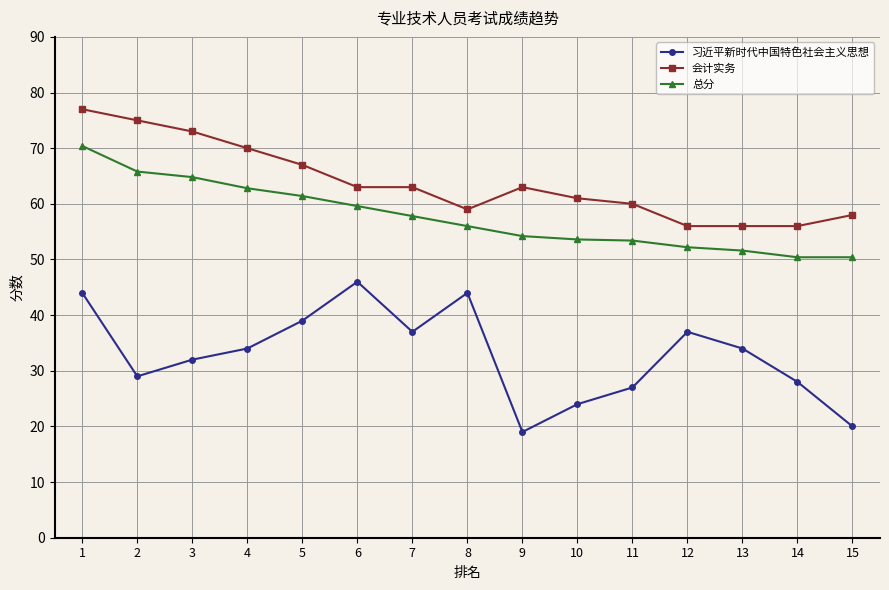

What is the approximate value of 会计实务 at 12?

56.0